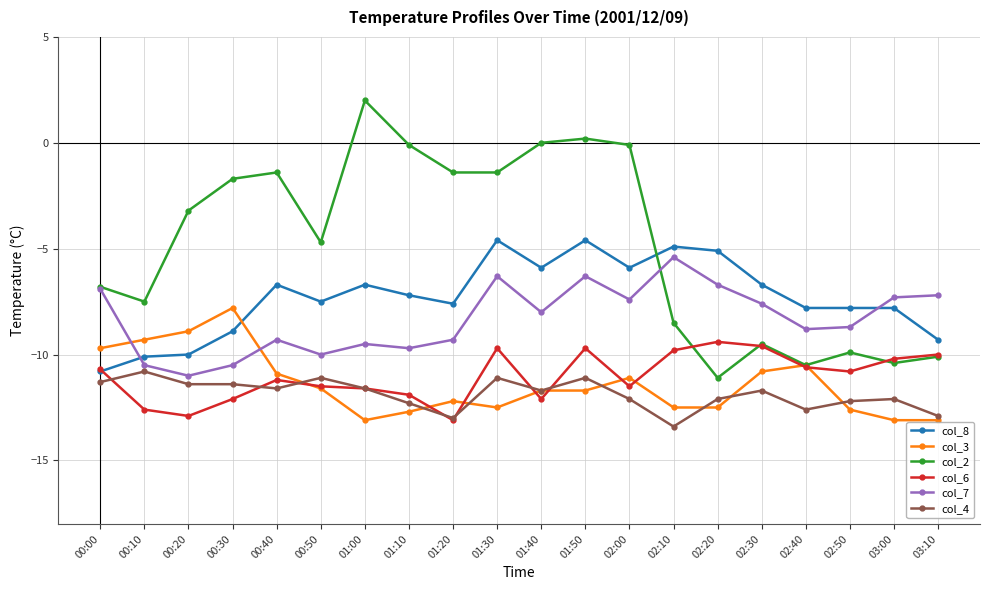

How many data points in col_7 are above -8?

9